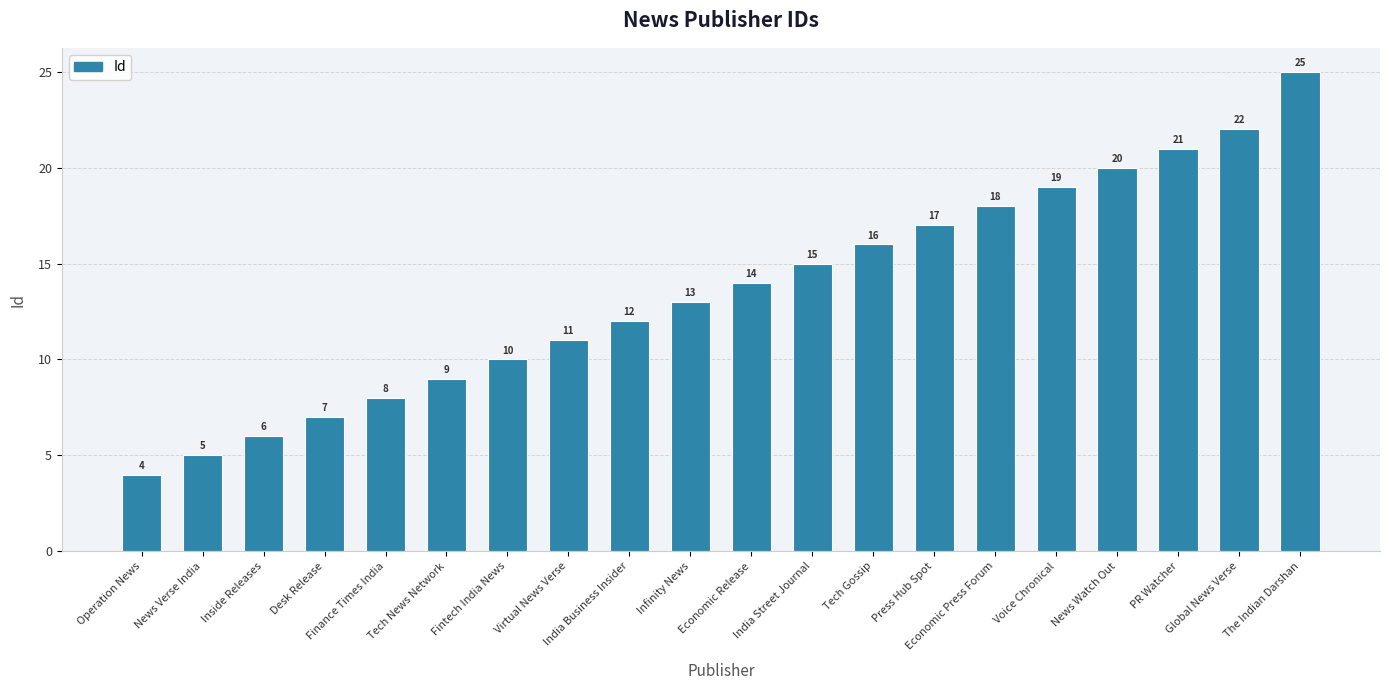

Is it true that the value at India Street Journal is 27?

False